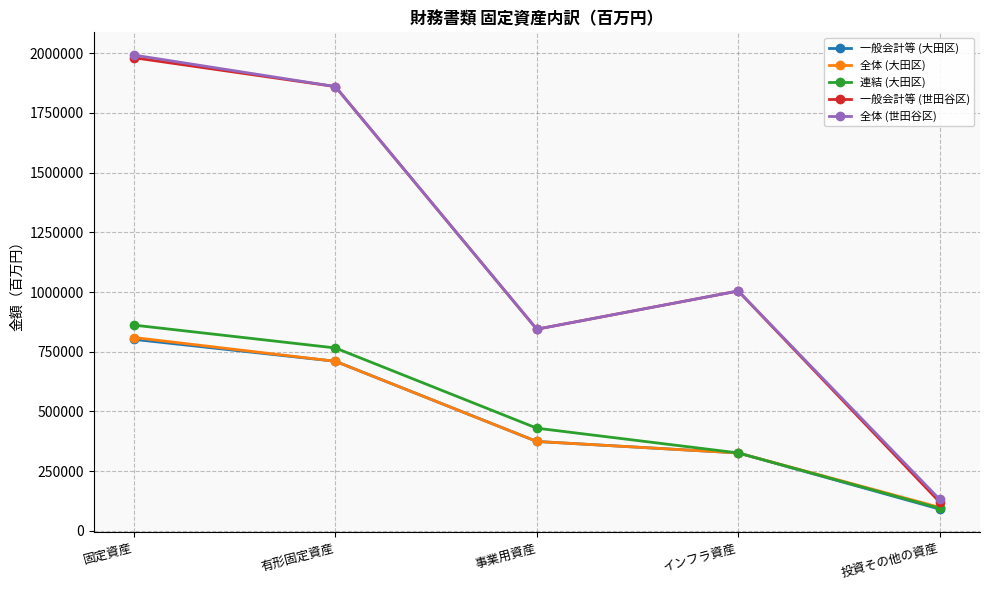

What is the difference between the highest and lowest values at インフラ資産?

678285